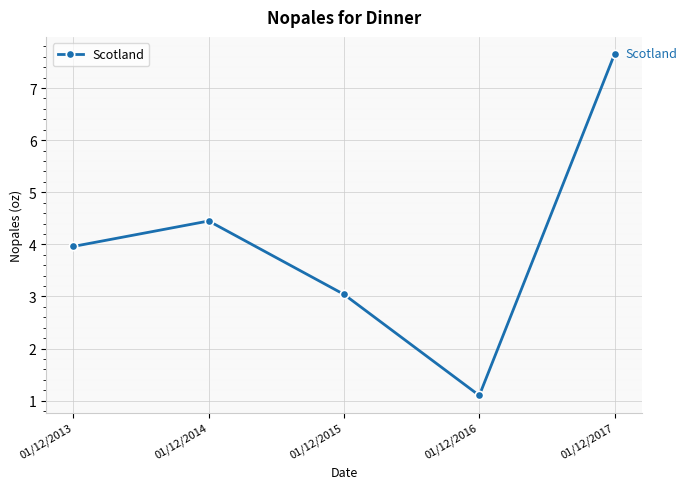

What is the difference between the second highest and second lowest values?

1.4